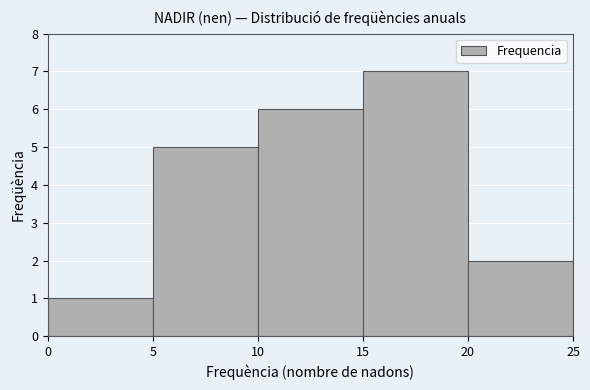

How tall is the bar that spans 0 to 5 on the x-axis? The values are not printed on the chart, so give them approximately, as read against the axis.

1